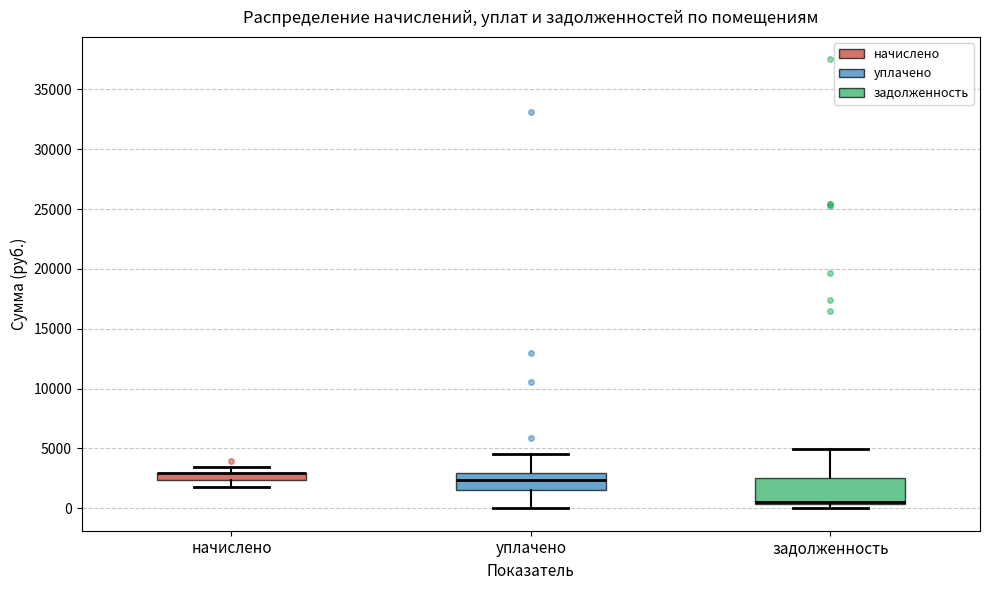

Which box is the tallest, from its lower edge to its upper edge?

задолженность